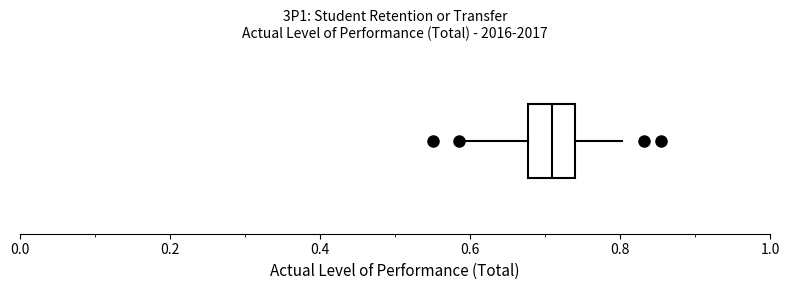

Read this box plot against the x-axis: the position of the median line, the range covered by the box, and the ends of both whiskers. The values are not printed on the chart, so give them approximately, as read against the axis.

median 0.70, box 0.68 to 0.74, whiskers 0.58 to 0.80